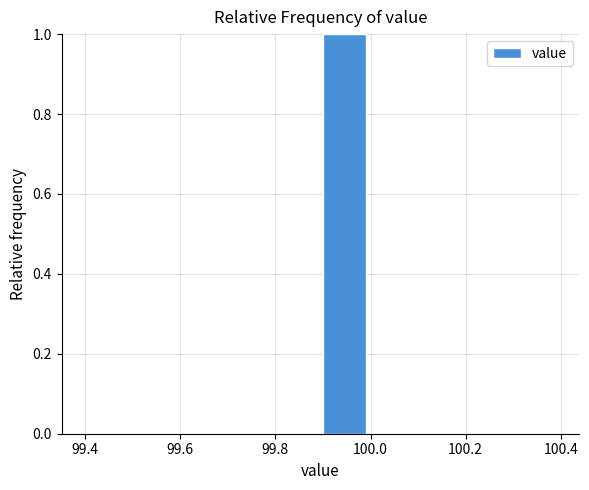

Reading left to right, list every bar in this chart as the range it spans on the x-axis followed by its height. The values are not printed on the chart, so give them approximately, as read against the axis.

99.4 to 99.5: 0
99.5 to 99.6: 0
99.6 to 99.7: 0
99.7 to 99.8: 0
99.8 to 99.9: 0
99.9 to 100.0: 1
100.0 to 100.1: 0
100.1 to 100.2: 0
100.2 to 100.3: 0
100.3 to 100.4: 0